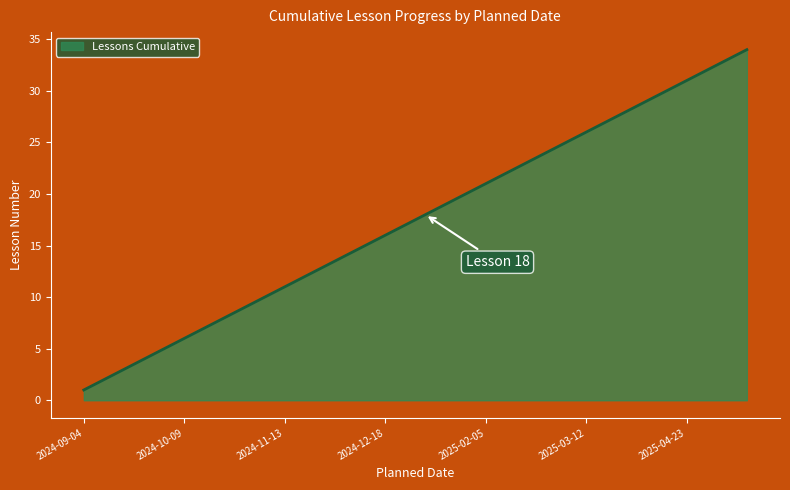

What is the difference between the maximum and minimum values?

33